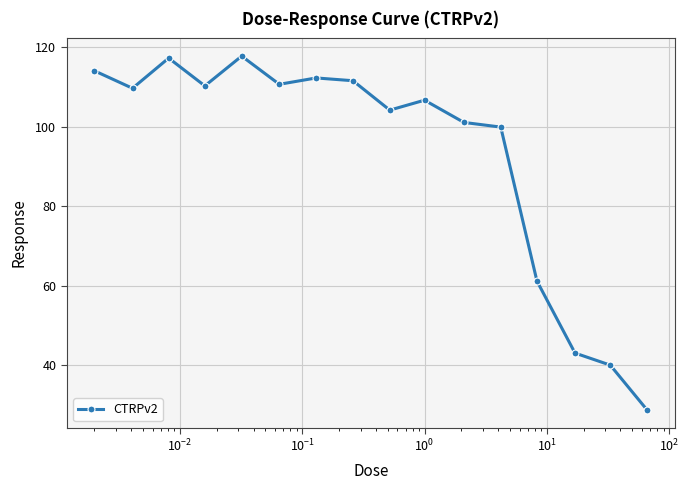

What is the value of the 9th point from the left?

104.2